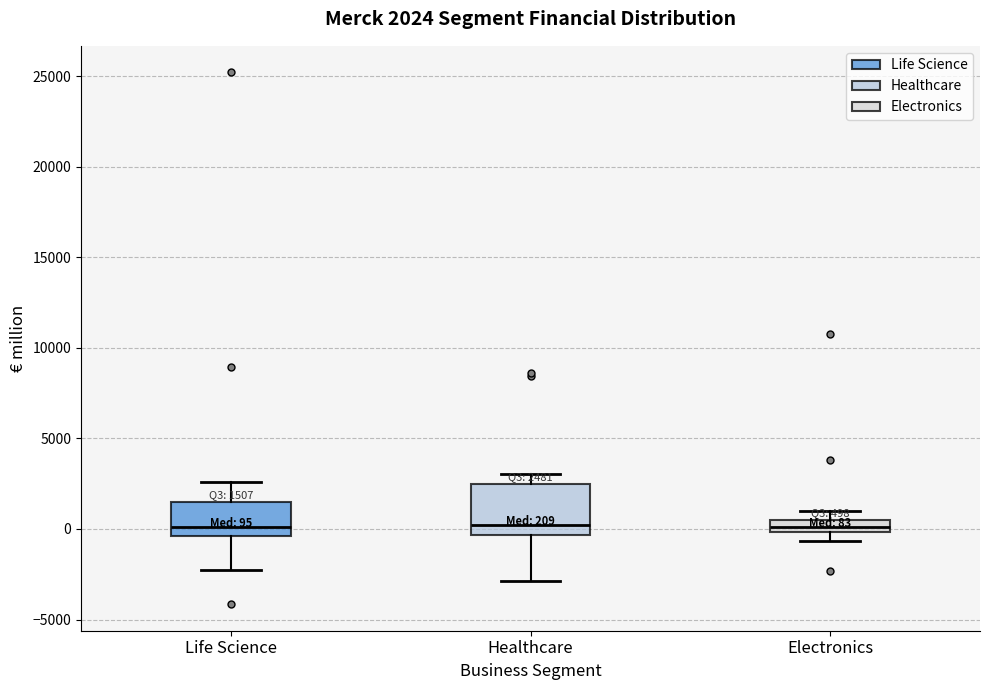

Comparing the boxes themselves (not the whiskers), which one is the tallest?

Healthcare